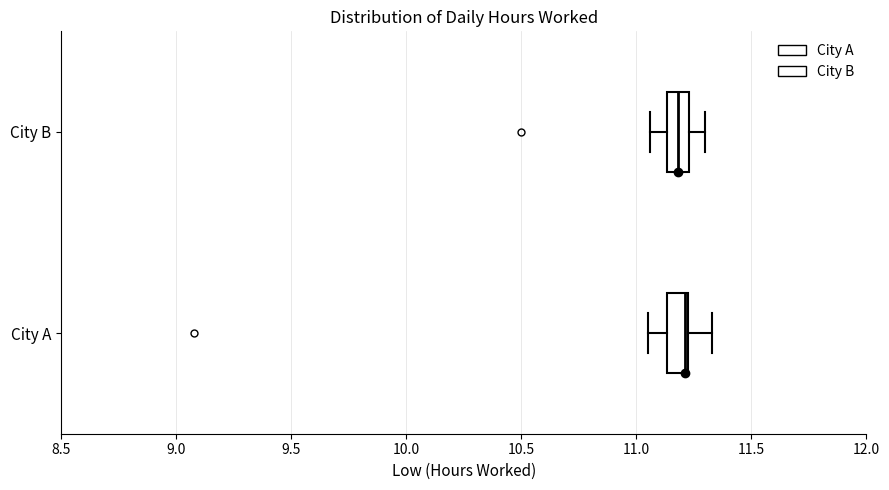

Where is the right edge of the box for City A on the x-axis? The values are not printed on the chart, so give them approximately, as read against the axis.

11.25